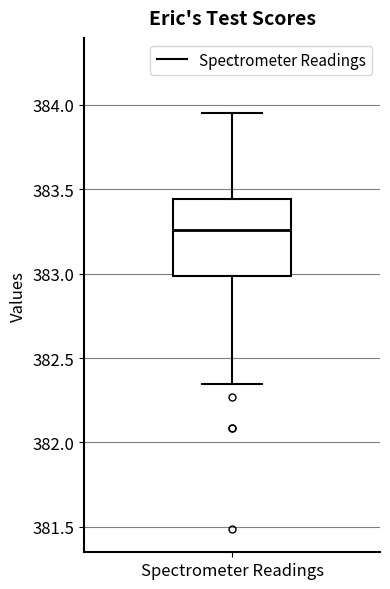

Read this box plot against the y-axis: the position of the median line, the range covered by the box, and the ends of both whiskers. The values are not printed on the chart, so give them approximately, as read against the axis.

median 383.25, box 383.00 to 383.45, whiskers 382.35 to 383.95